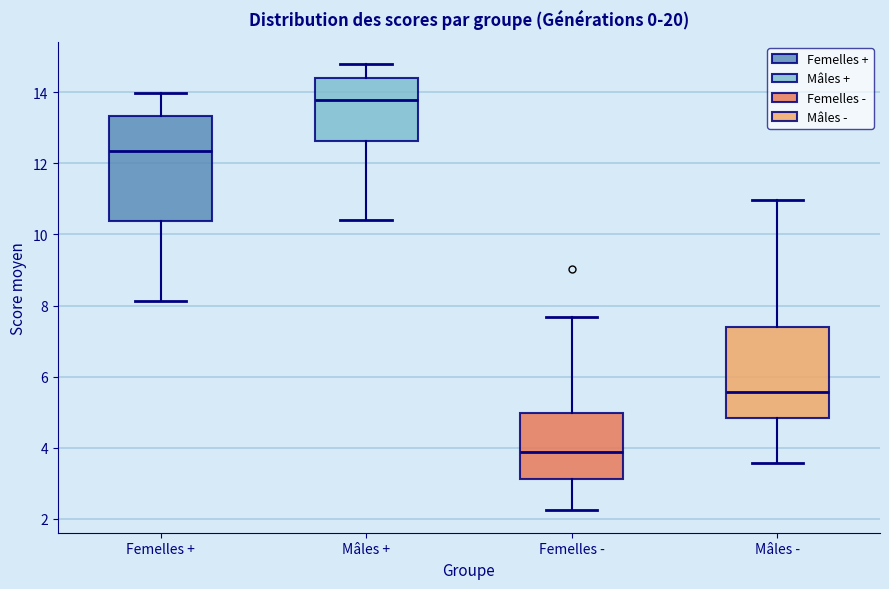

Where does the lower whisker of the box for Femelles + end on the y-axis? The values are not printed on the chart, so give them approximately, as read against the axis.

8.2